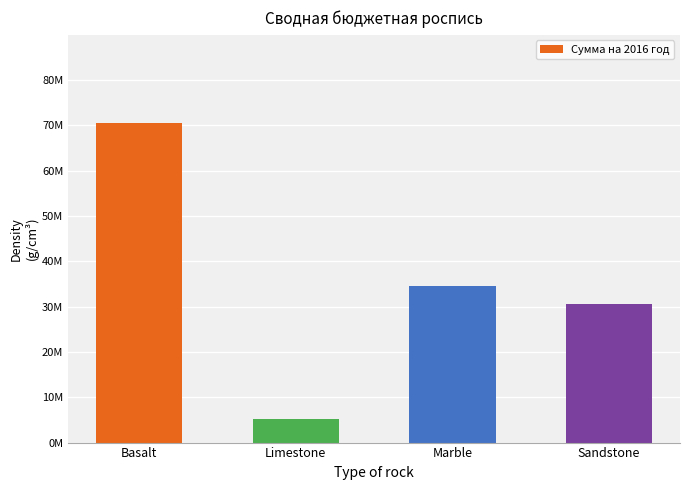

Reading right to left, transcribe all the data shown in this chart.

Sandstone=30696200	Marble=34577300	Limestone=5184300	Basalt=70457900